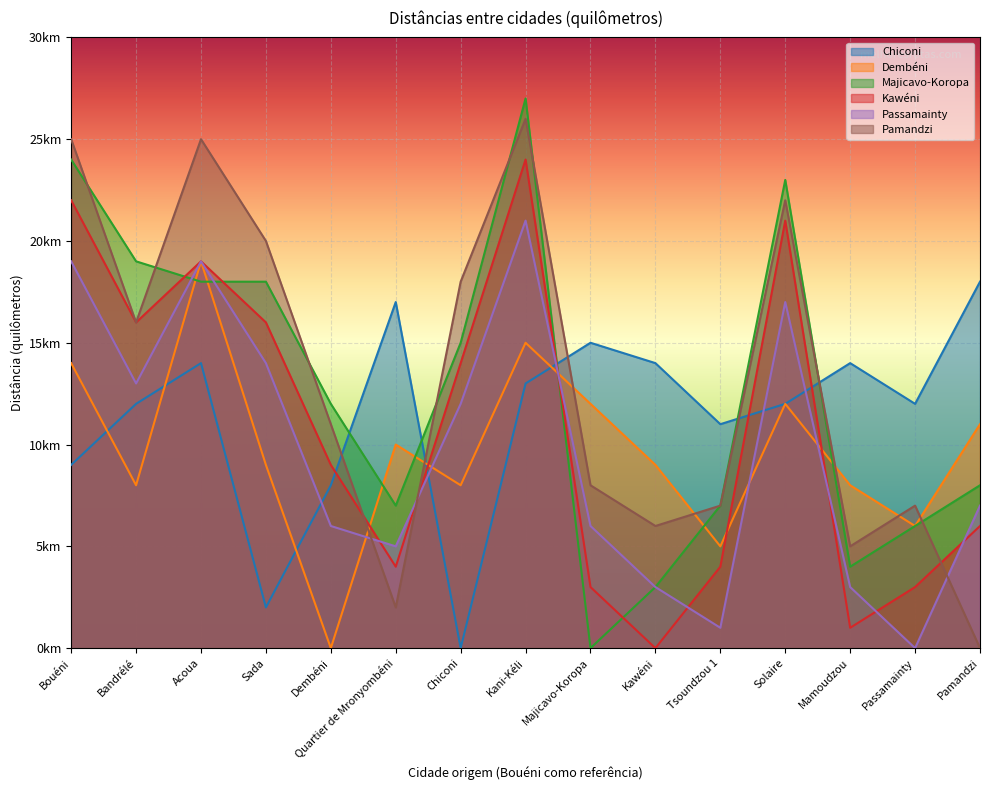

What are all the series names shown in the legend?

Chiconi, Dembéni, Majicavo-Koropa, Kawéni, Passamainty, Pamandzi